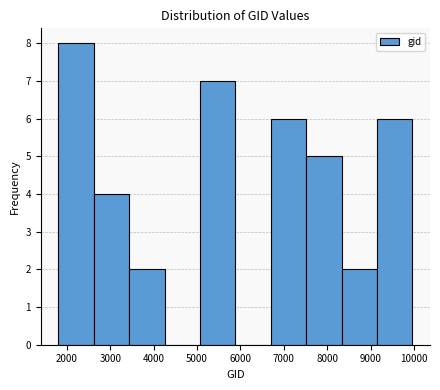

Reading left to right, transcribe this chart: for each bar, give the range it covers on the x-axis and its height. Neither the bar edges nor the heights are printed on the chart, so give them approximately, as read against the axes.

1800 to 2600: 8
2600 to 3400: 4
3400 to 4300: 2
4300 to 5100: 0
5100 to 5900: 7
5900 to 6700: 0
6700 to 7500: 6
7500 to 8300: 5
8300 to 9100: 2
9100 to 10000: 6